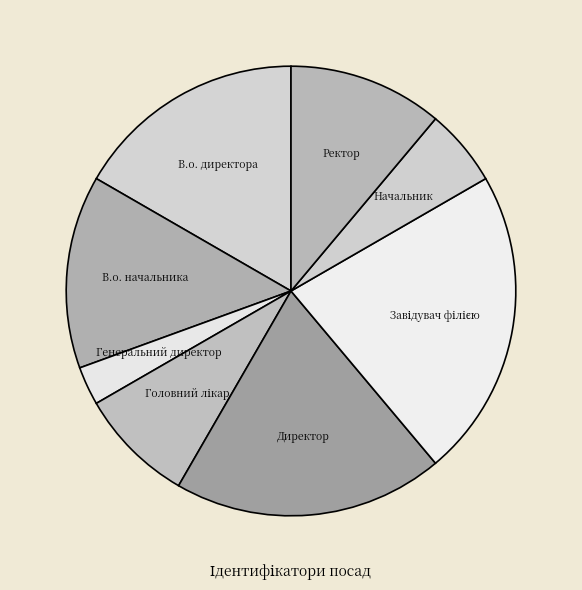

The Директор slice represents 19% of the pie. True or false?

True